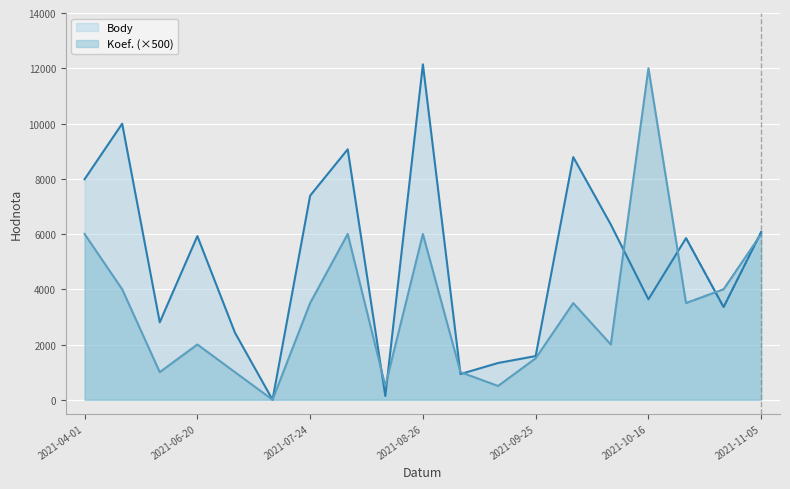

Which series has the largest total across all categories?

Body